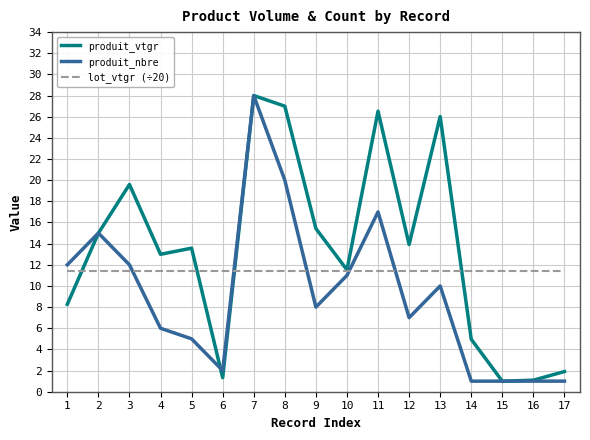

At which label does produit_nbre reach its peak?

7